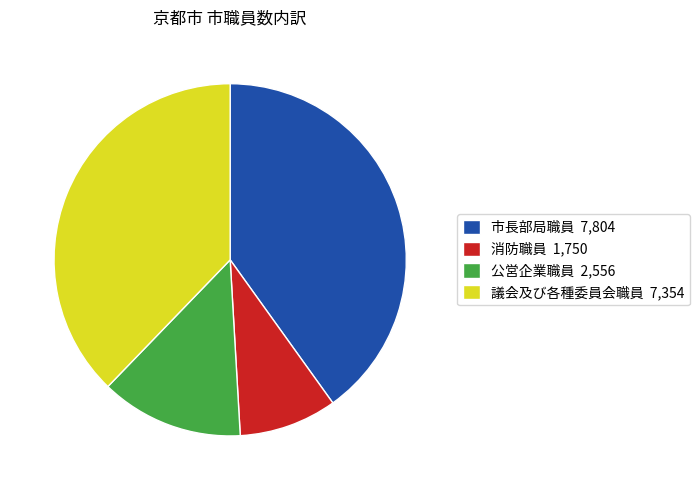

How many slices are in this pie chart?

4